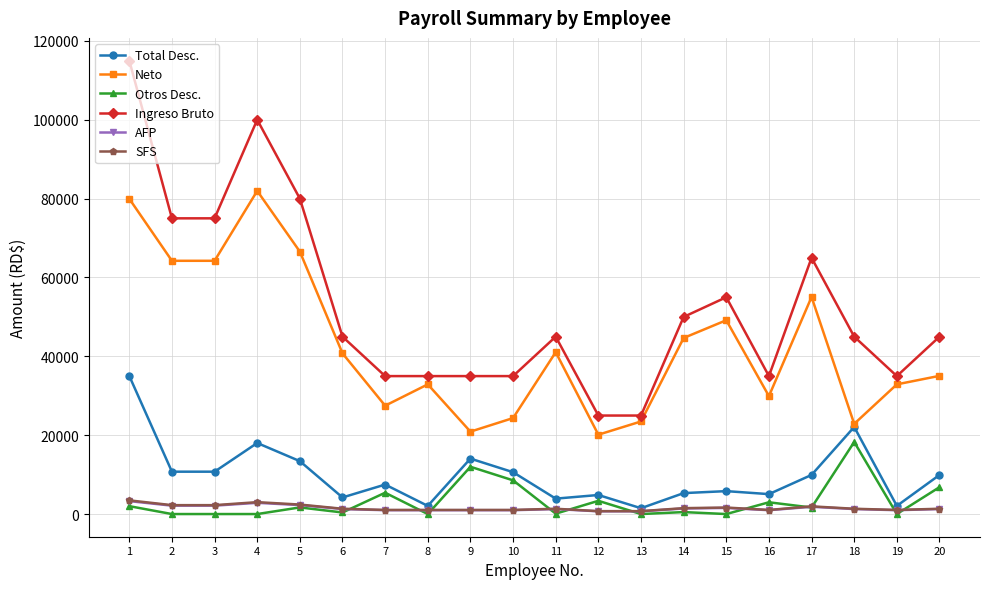

The Neto series shows 15782.8 at 3. True or false?

False